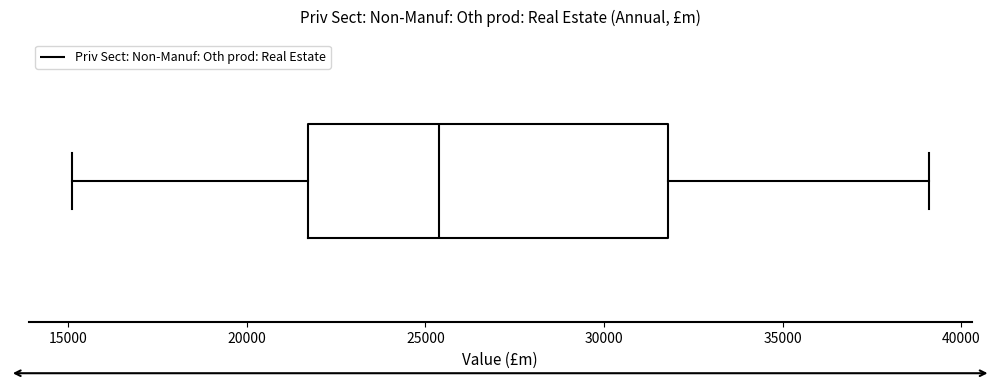

Transcribe this box plot: give where the median line is, the range the box spans, and where the two whiskers end, as read against the x-axis. The values are not printed on the chart, so give them approximately, as read against the axis.

median 25500, box 21500 to 32000, whiskers 15000 to 39000